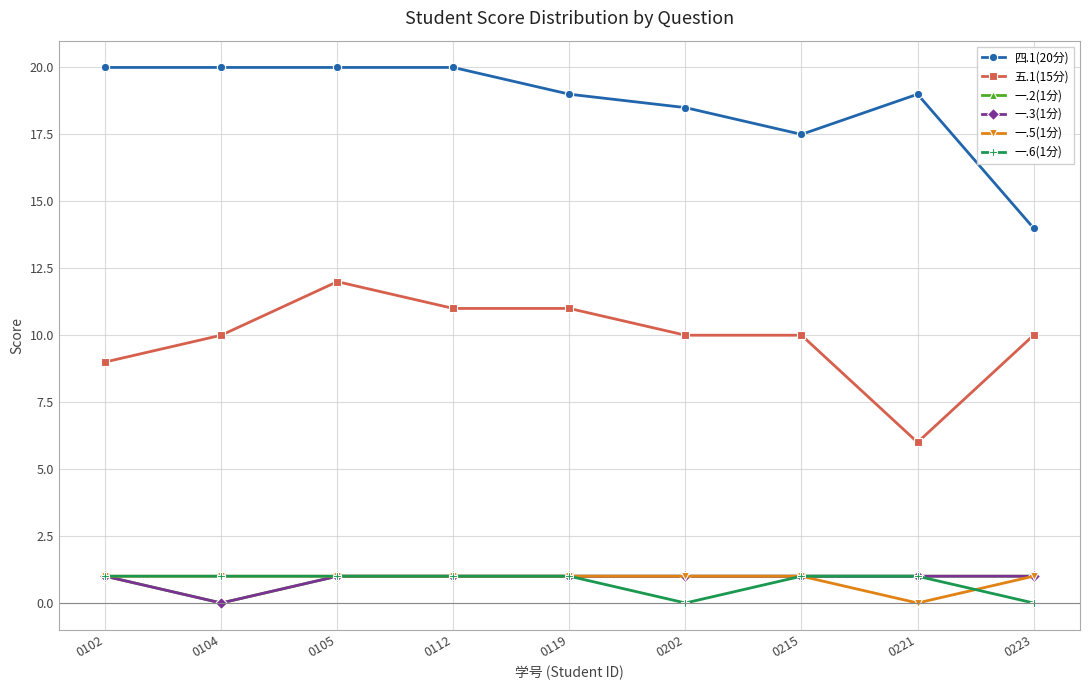

What is the average value of the 一.6(1分) series?

0.8